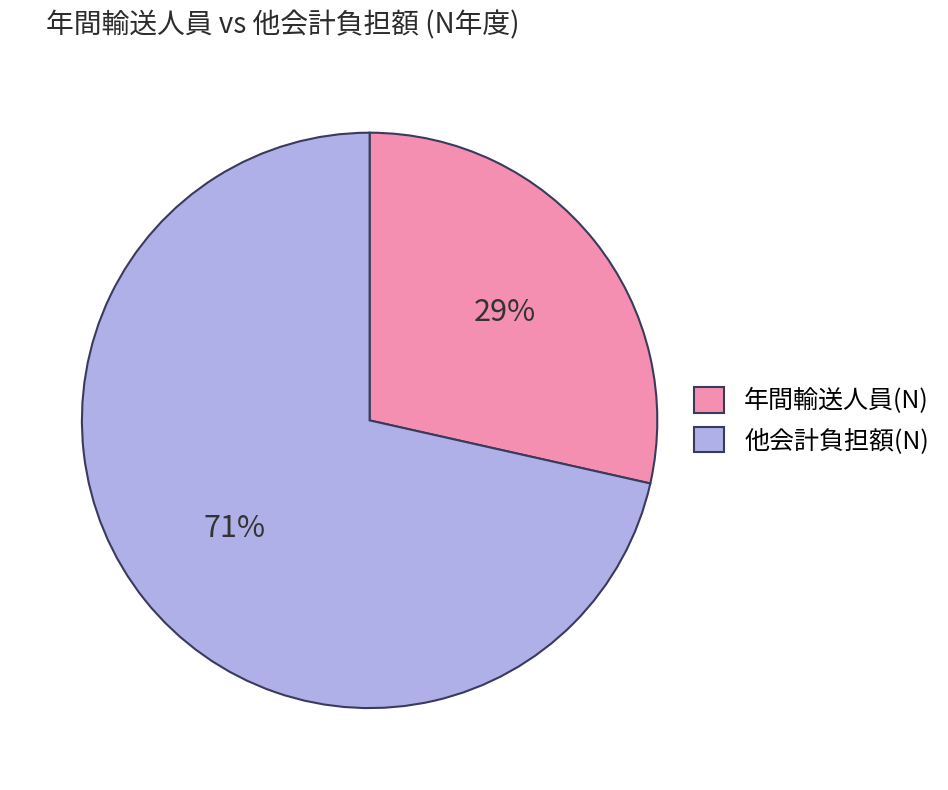

To the nearest percent, what percentage of the pie is 年間輸送人員(N)?

29%